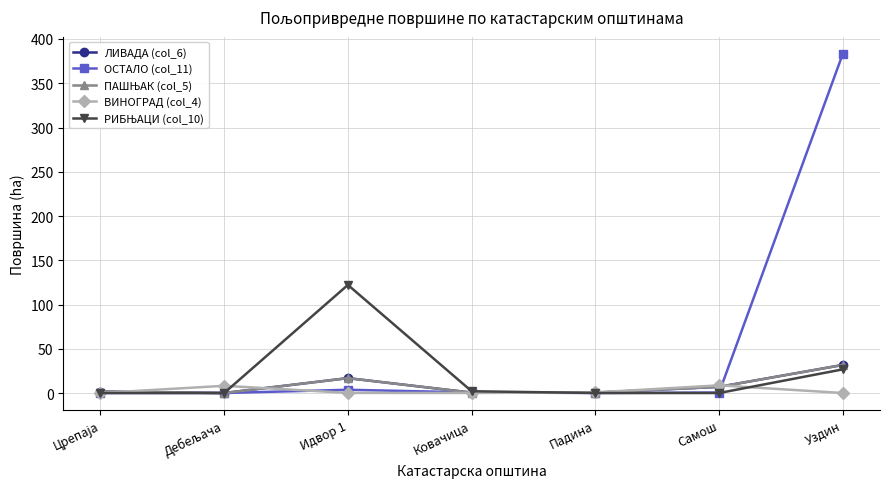

What is the label of the 6th point from the left?

Самош